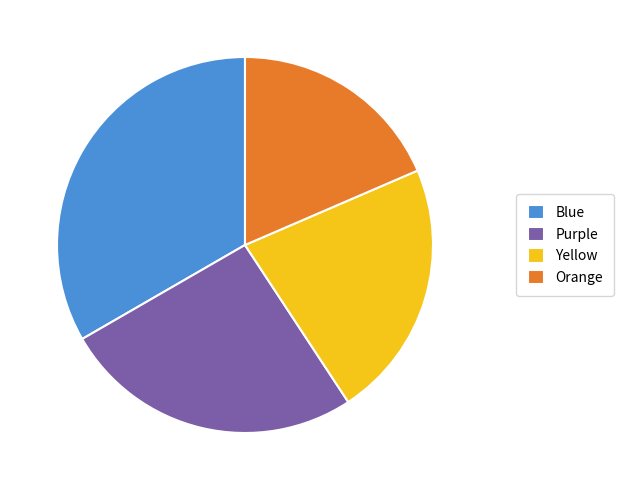

Which slice is the smallest?

Orange